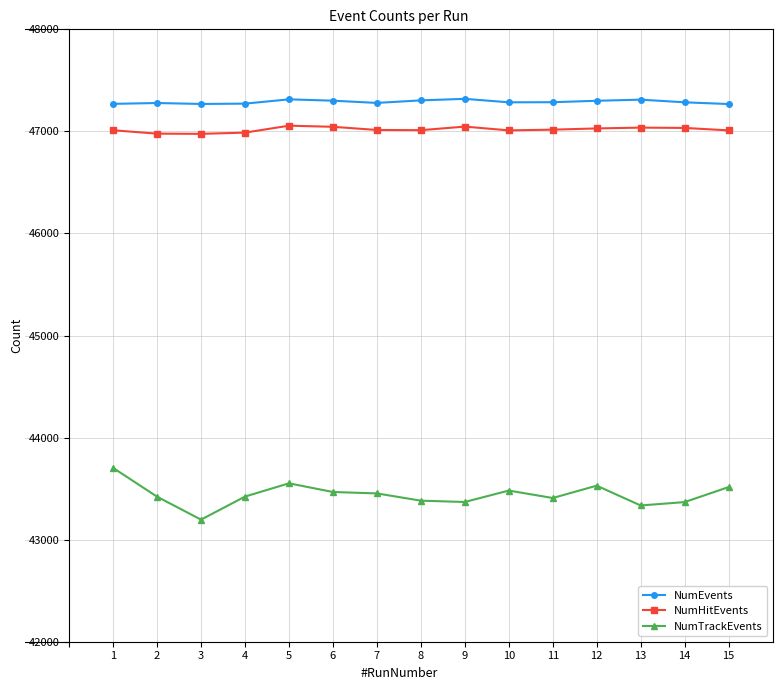

What is the average value of the NumTrackEvents series?

43440